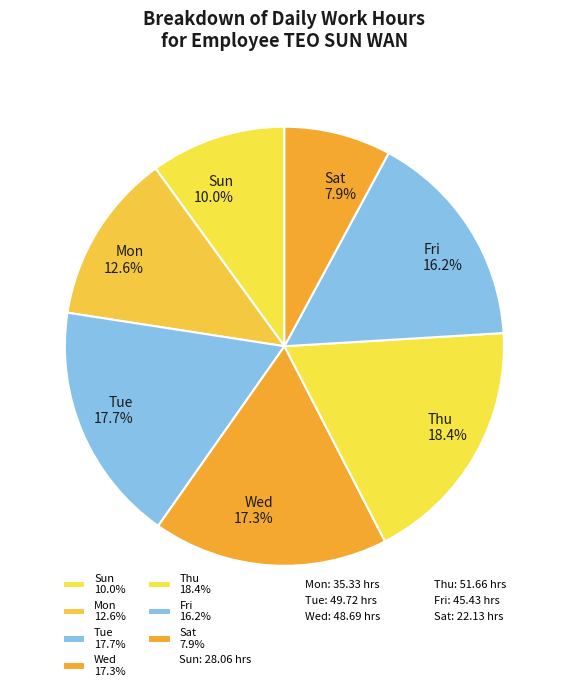

Does any single category account for the majority?

No